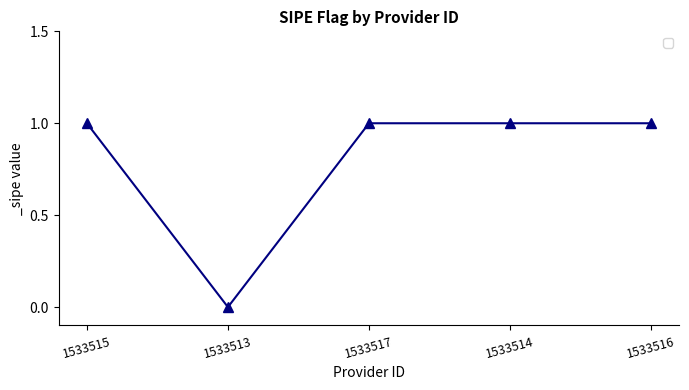

What is the change in value from 1533513 to 1533516?

+1